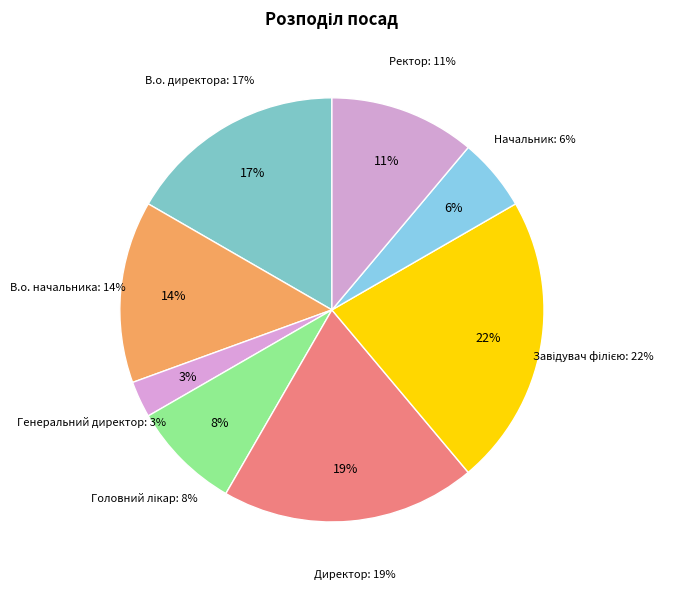

How much of the chart is everything except Генеральний директор?

97.2%